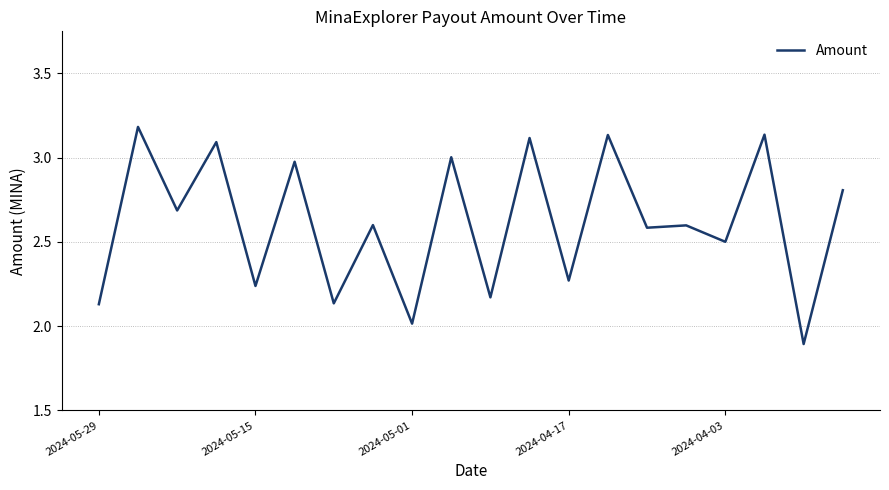

What is the difference between the maximum and minimum values?

1.3